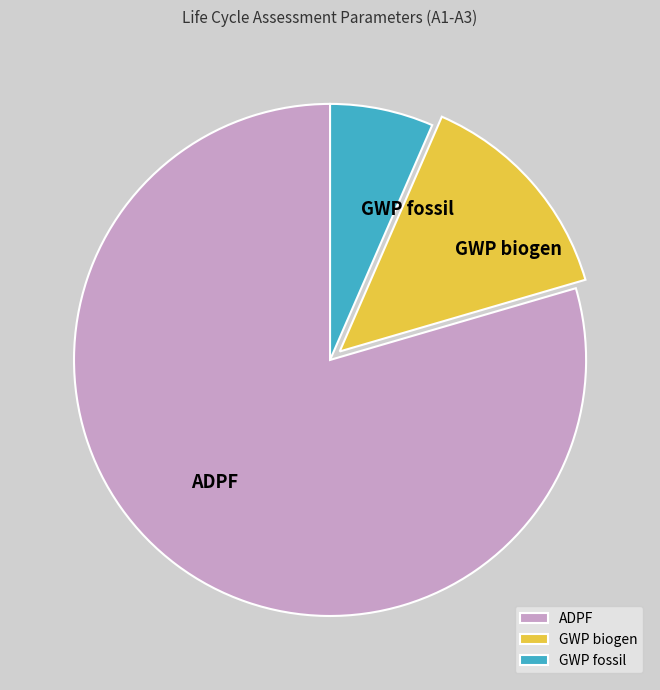

Do ADPF and GWP biogen together represent more than half of the pie?

Yes